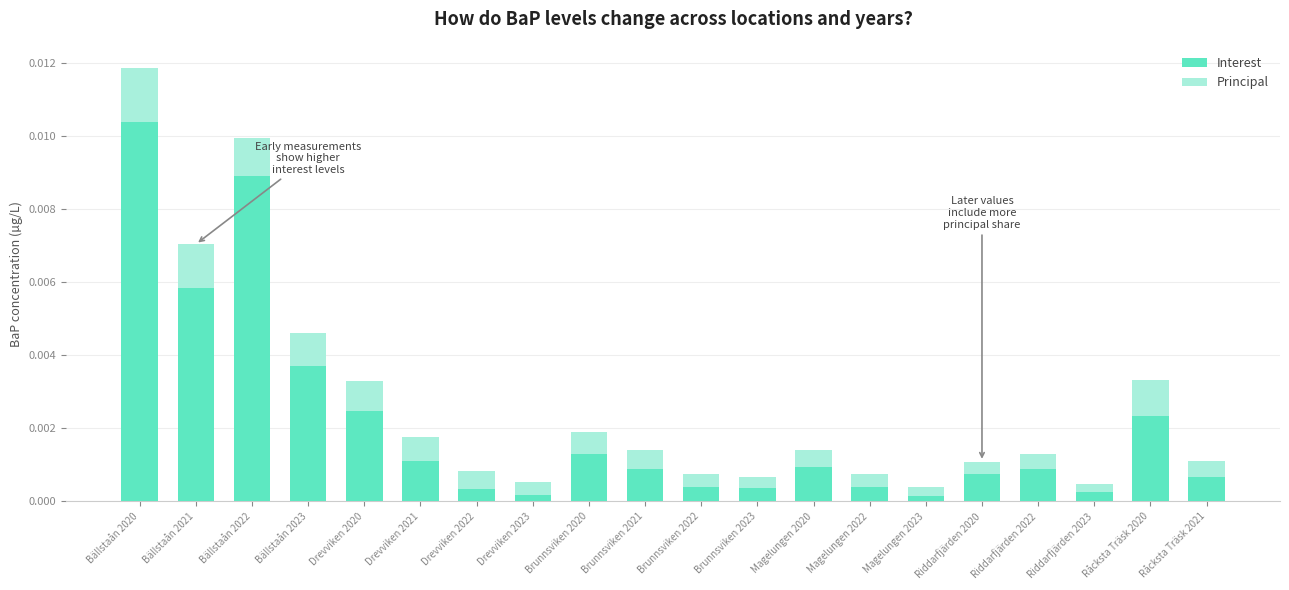

Are the bars horizontal?

No